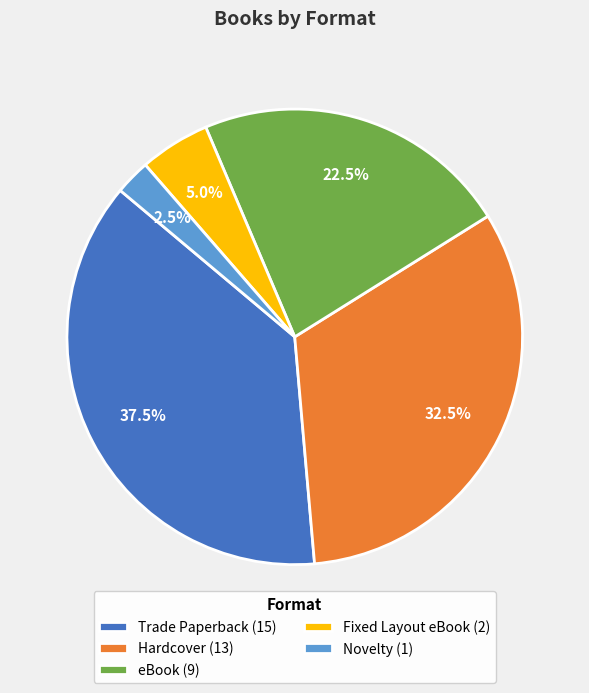

Rank the categories by value from lowest to highest.

Novelty (1), Fixed Layout eBook (2), eBook (9), Hardcover (13), Trade Paperback (15)